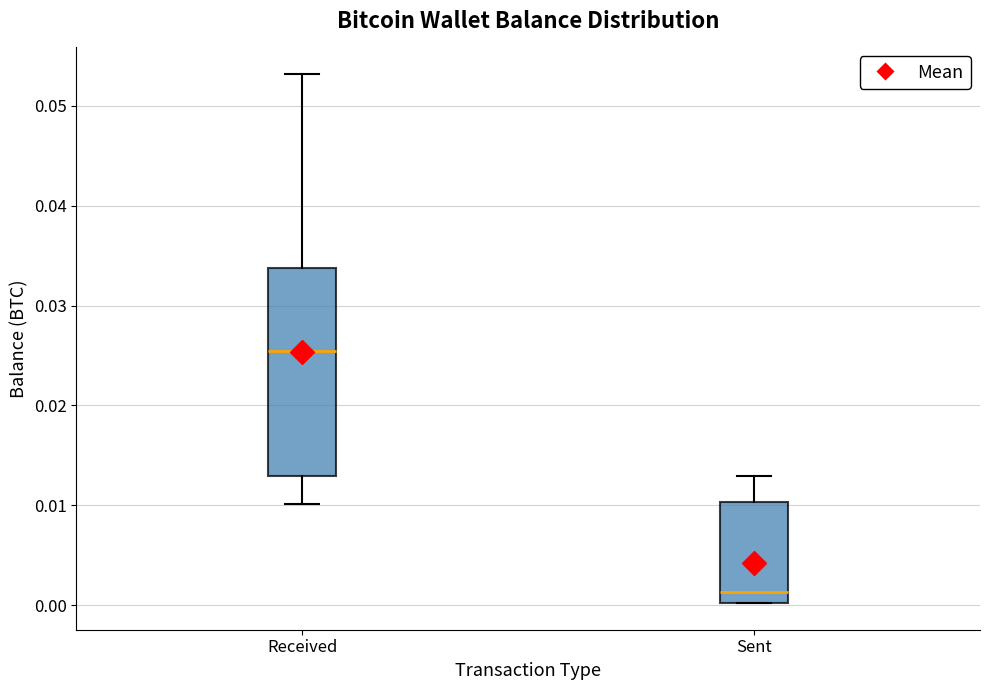

Where does the median line of the box for Received sit on the y-axis? The values are not printed on the chart, so give them approximately, as read against the axis.

0.025